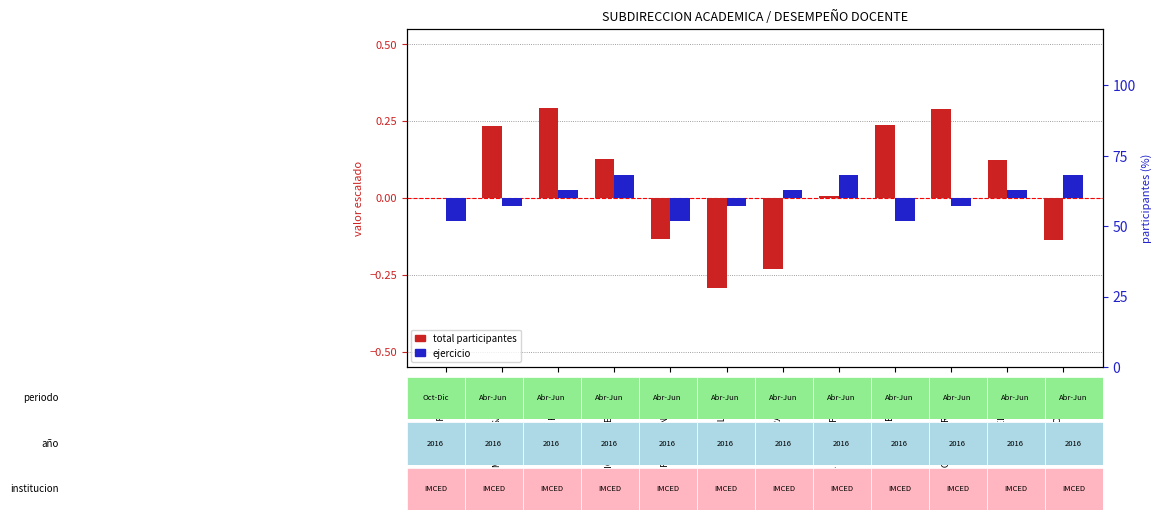

What is the value of the total participantes (scaled) bar at the 2nd from the left?

0.2